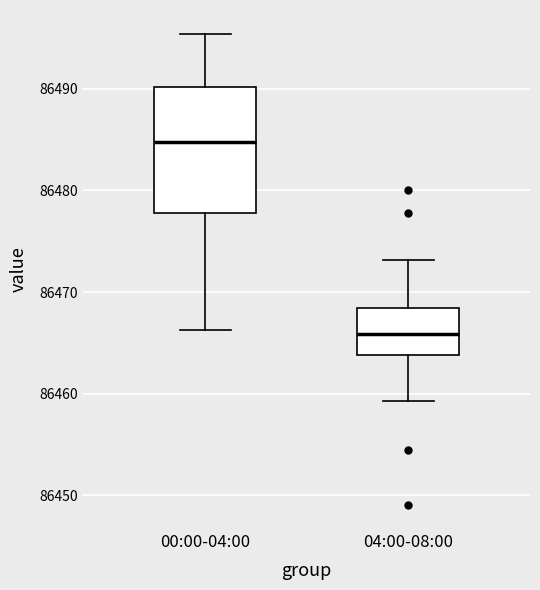

Which box's median line is the highest?

00:00-04:00